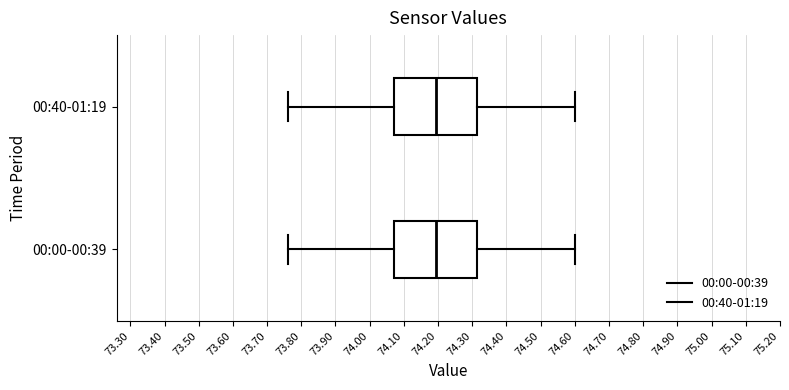

Reading bottom to top, read every box against the x-axis: the position of its median line, the range the box covers, and the ends of its whiskers. The values are not printed on the chart, so give them approximately, as read against the axis.

00:00-00:39: median 74.20, box 74.07 to 74.32, whiskers 73.76 to 74.60
00:40-01:19: median 74.20, box 74.07 to 74.32, whiskers 73.76 to 74.60